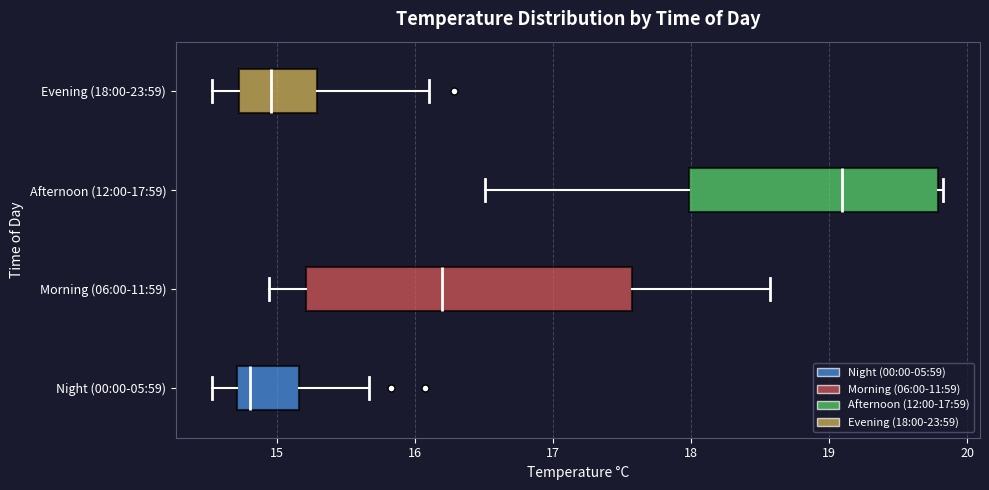

Reading bottom to top, read every box against the x-axis: the position of its median line, the range the box covers, and the ends of its whiskers. The values are not printed on the chart, so give them approximately, as read against the axis.

Night (00:00-05:59): median 14.8, box 14.7 to 15.2, whiskers 14.5 to 15.7
Morning (06:00-11:59): median 16.2, box 15.2 to 17.6, whiskers 14.9 to 18.6
Afternoon (12:00-17:59): median 19.1, box 18.0 to 19.8, whiskers 16.5 to 19.8 (just right of the box's right edge)
Evening (18:00-23:59): median 15.0, box 14.7 to 15.3, whiskers 14.5 to 16.1